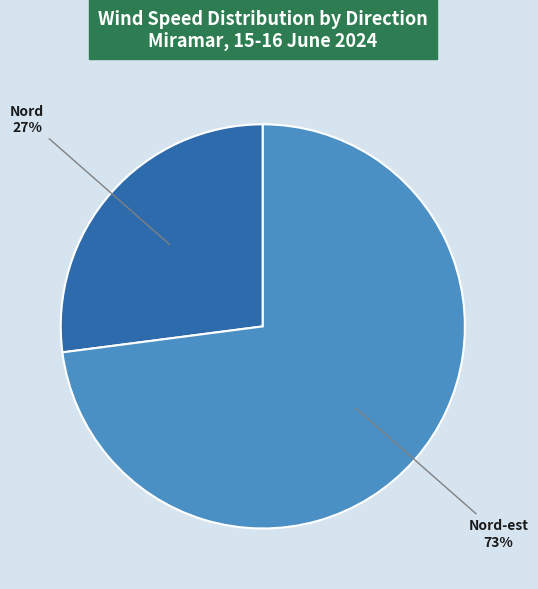

How many segments does this pie chart have?

2